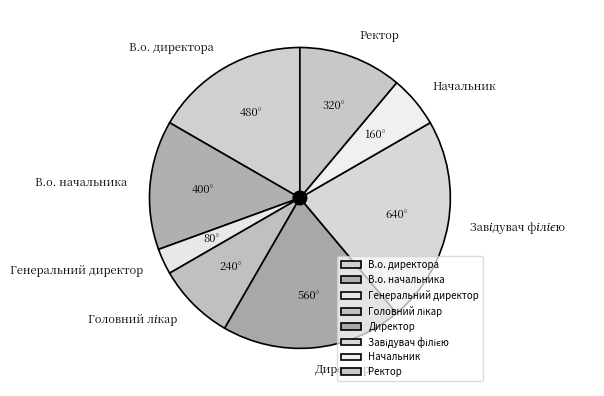

To the nearest percent, what is the combined percentage of Директор and В.о. начальника?

33%